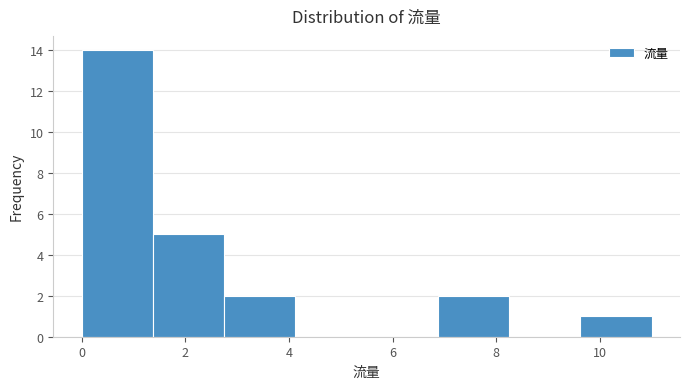

Reading left to right, list every bar in this chart as the range it spans on the x-axis followed by its height. Neither the bar edges nor the heights are printed on the chart, so give them approximately, as read against the axes.

0.0 to 1.4: 14
1.4 to 2.8: 5
2.8 to 4.2: 2
4.2 to 5.6: 0
5.6 to 6.8: 0
6.8 to 8.2: 2
8.2 to 9.6: 0
9.6 to 11.0: 1